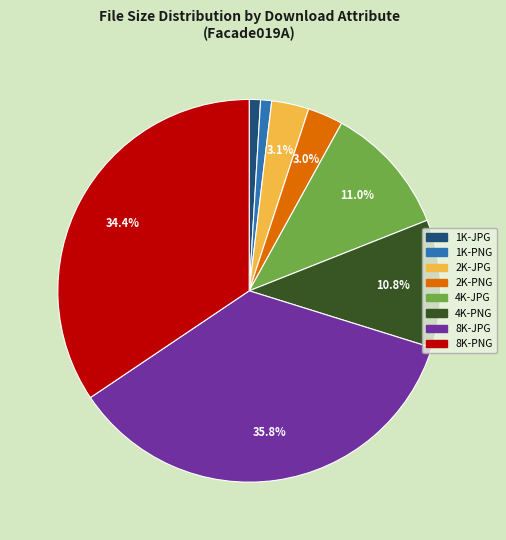

Combined, what portion of the pie is 8K-PNG and 2K-PNG?

37.4%